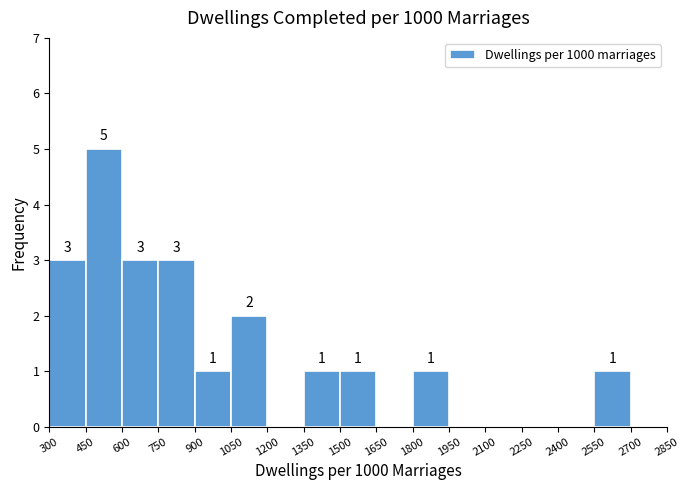

Which range on the x-axis has the tallest bar?

450 to 600